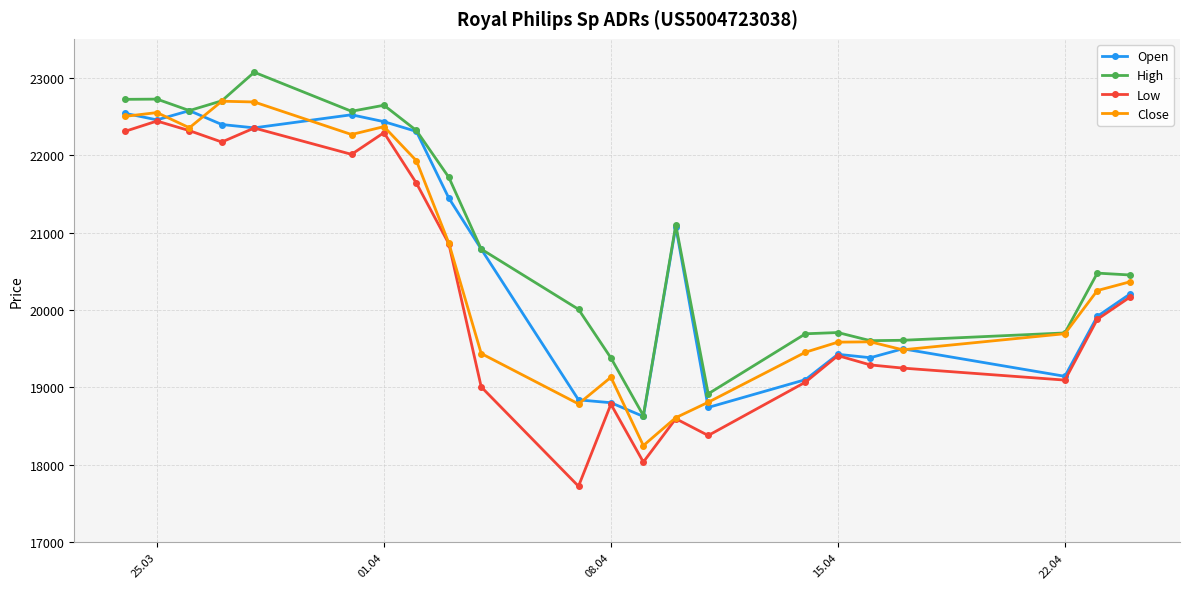

What is the difference between the maximum and minimum values in the Close series?

4445